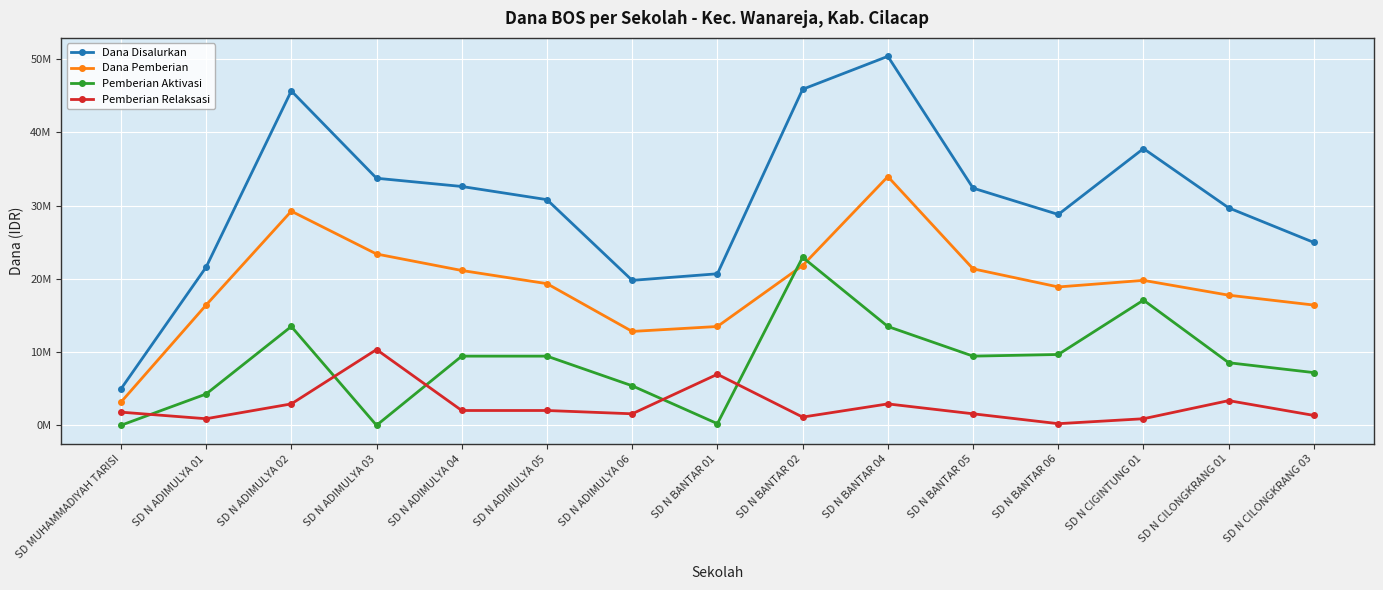

At how many categories does at least one series exceed 20137491?

13